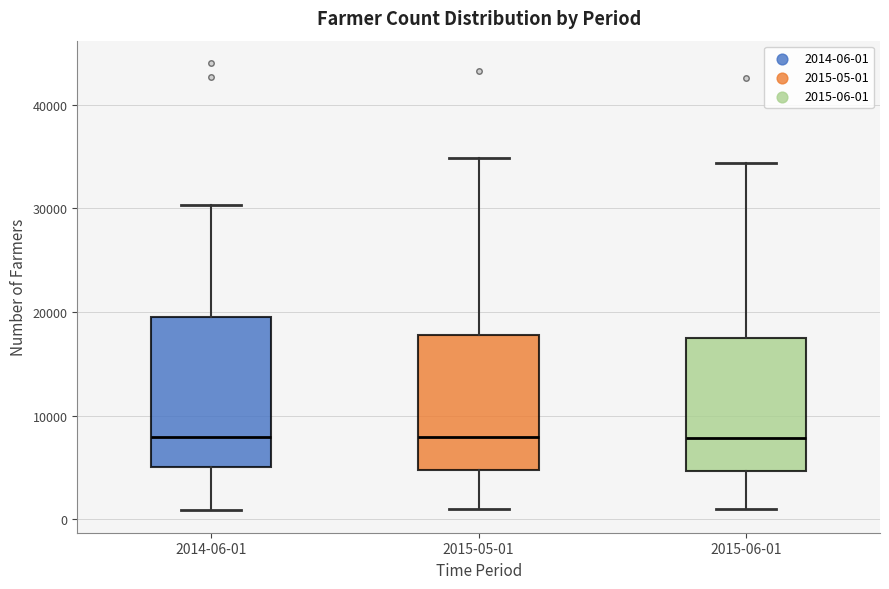

Reading left to right, read every box against the y-axis: the position of its median line, the range the box covers, and the ends of its whiskers. The values are not printed on the chart, so give them approximately, as read against the axis.

2014-06-01: median 8000, box 5000 to 19000, whiskers 1000 to 30000
2015-05-01: median 8000, box 5000 to 18000, whiskers 1000 to 35000
2015-06-01: median 8000, box 5000 to 18000, whiskers 1000 to 34000